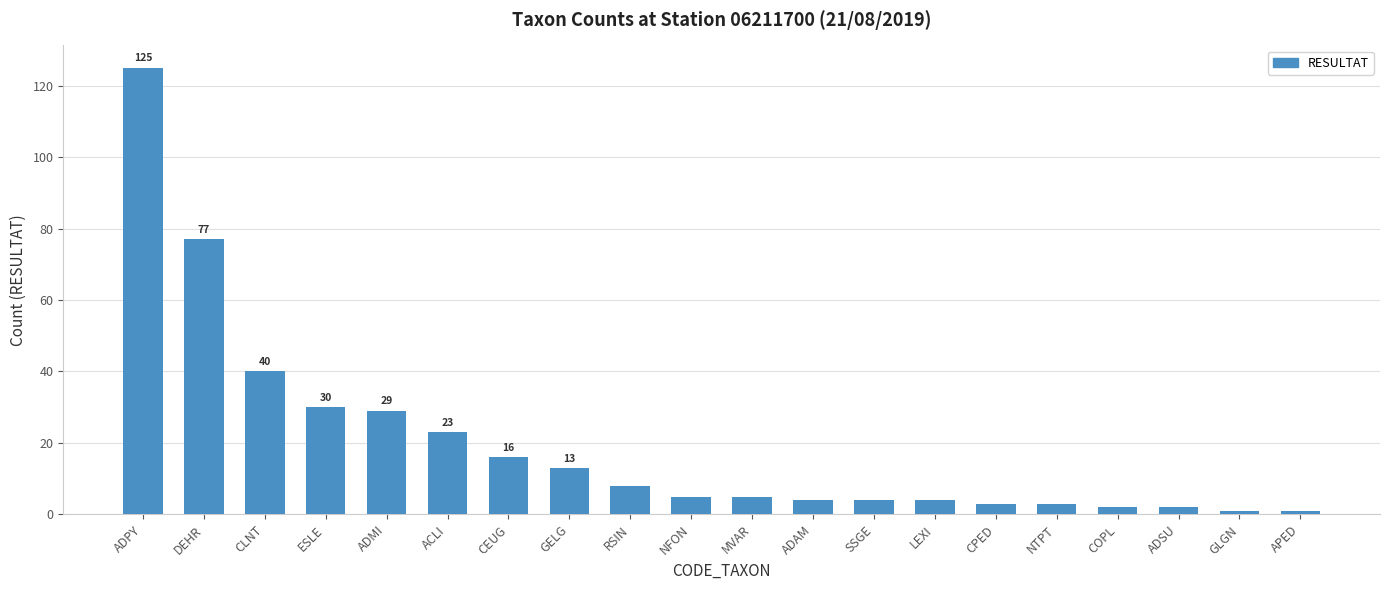

At which label is the value closest to 63?

DEHR